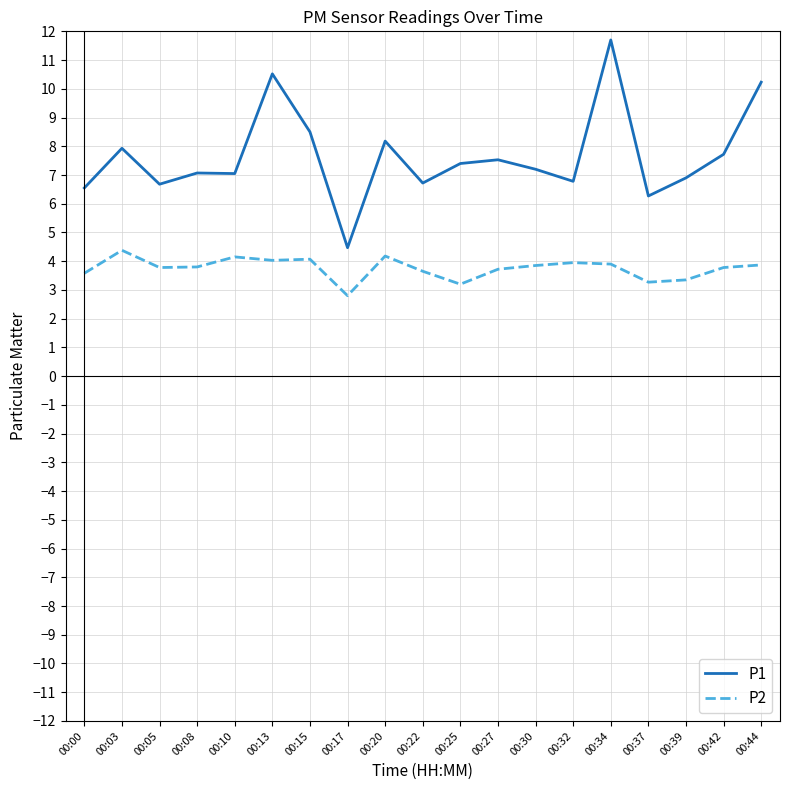

True or false: P1 and P2 intersect in this chart.

False